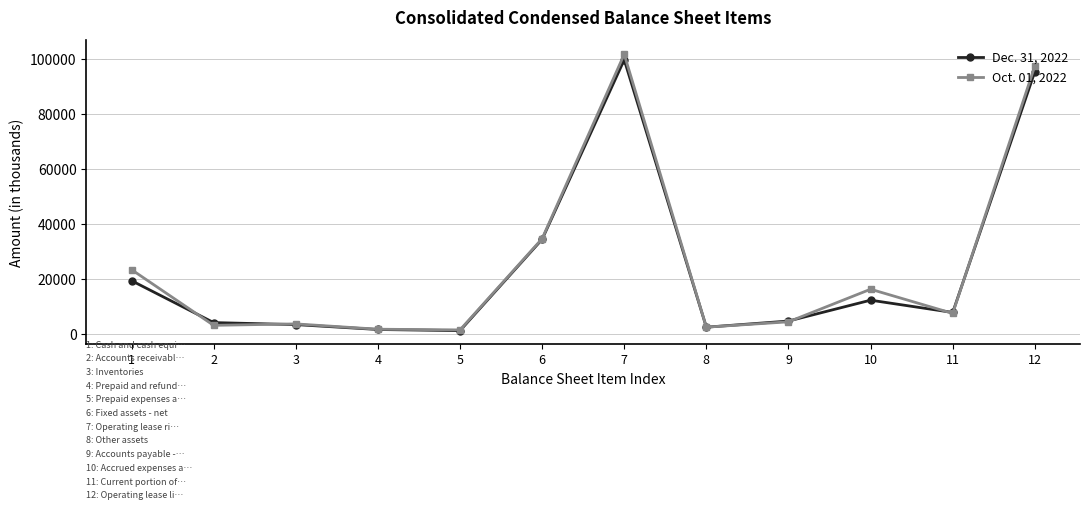

The Dec. 31, 2022 series shows 4188 at 2. True or false?

True